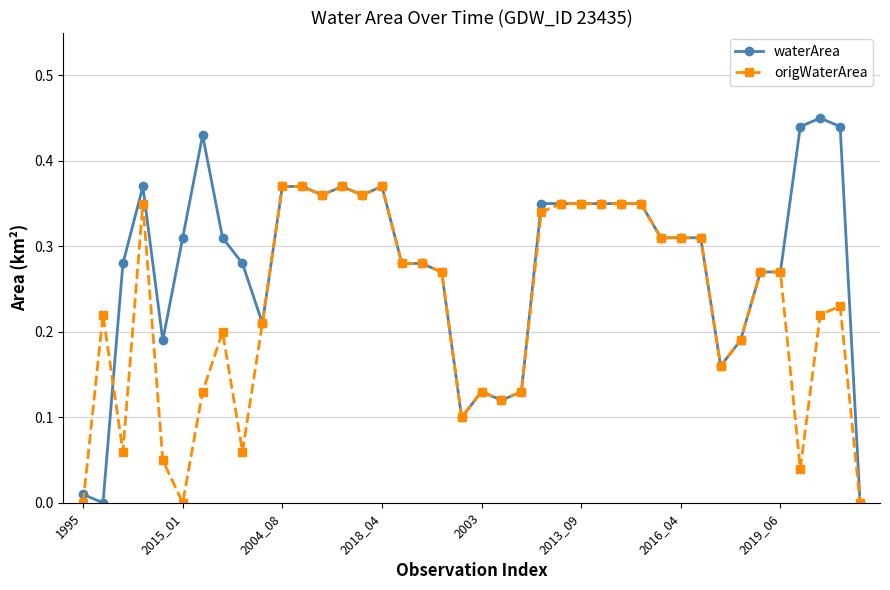

Which series has the widest spread of values?

waterArea